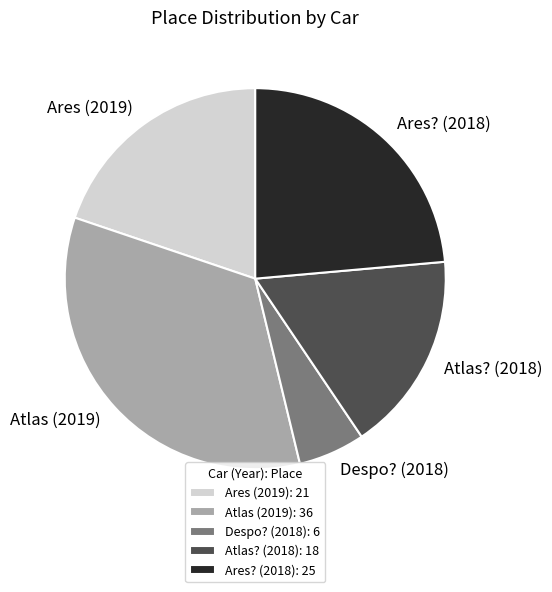

Which has a higher value, Atlas (2019) or Ares (2019)?

Atlas (2019)